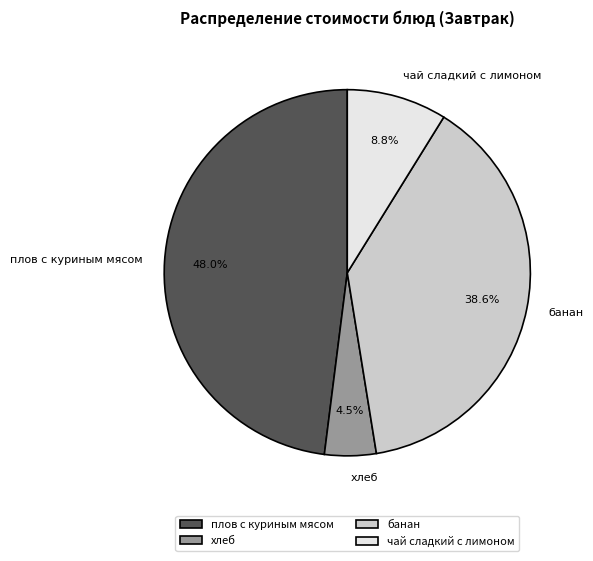

Rank the categories by value from lowest to highest.

хлеб, чай сладкий с лимоном, банан, плов с куриным мясом